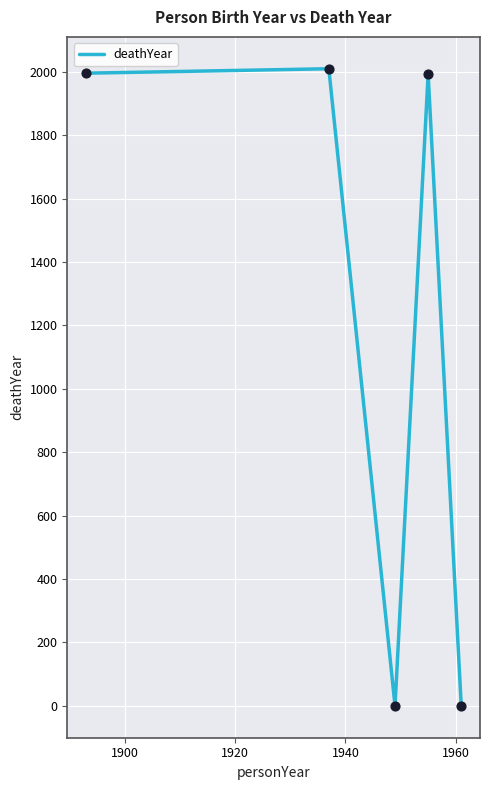

What is the difference between the maximum and second lowest values?

2010